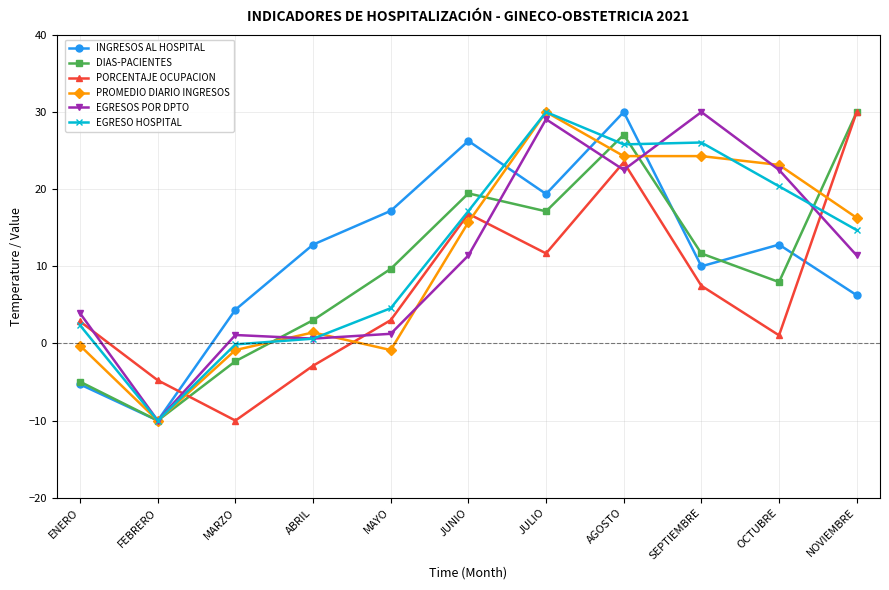

True or false: PORCENTAJE OCUPACION and PROMEDIO DIARIO INGRESOS cross at least once.

True